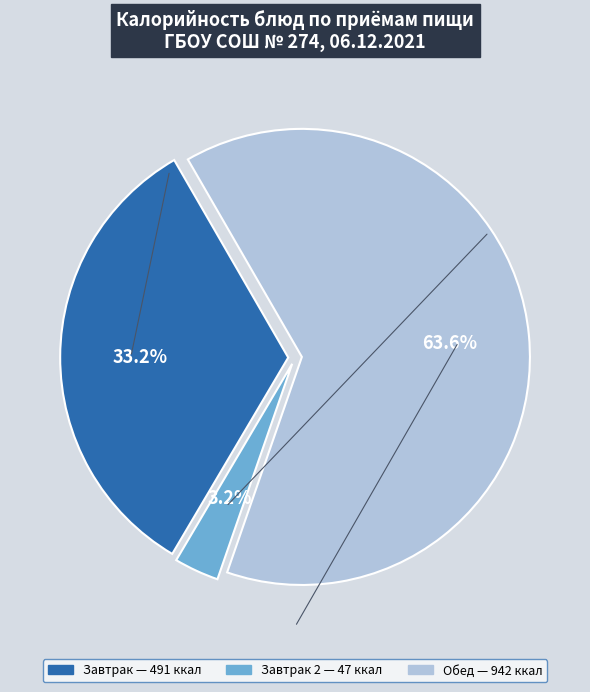

Does any single category account for the majority?

Yes